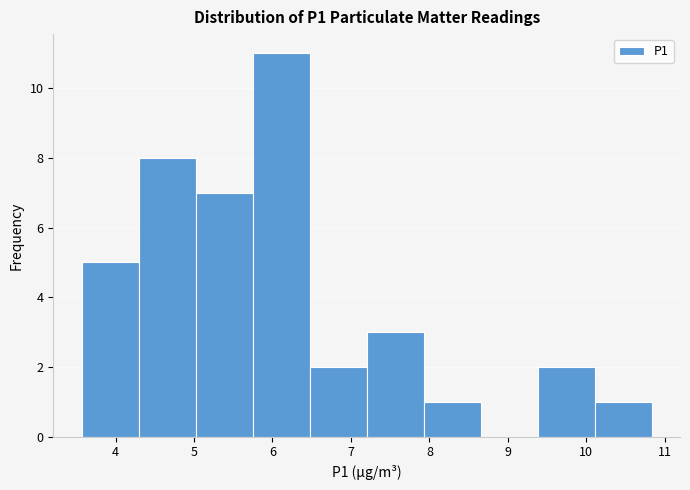

How tall is the bar that spans 7.2 to 7.9 on the x-axis? Neither the bar edges nor the heights are printed on the chart, so give them approximately, as read against the axes.

3